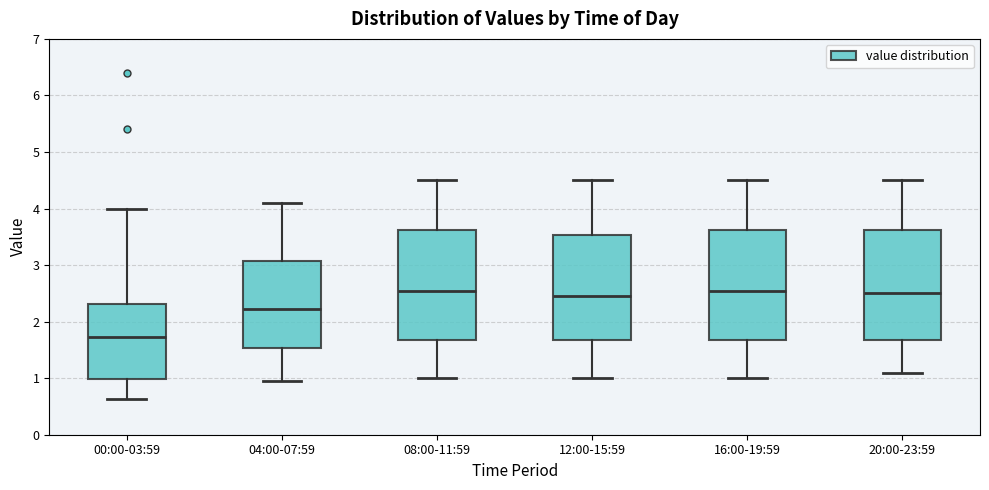

Where is the lower edge of the box for 08:00-11:59 on the y-axis? The values are not printed on the chart, so give them approximately, as read against the axis.

1.7